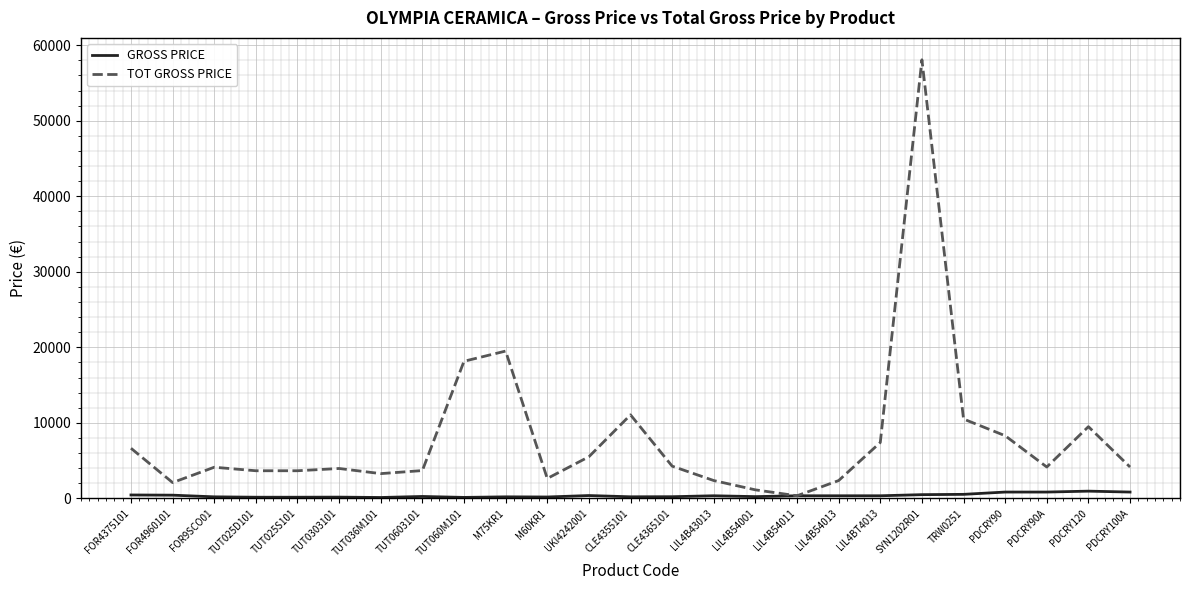

Does the chart display data point markers on the line(s)?

No